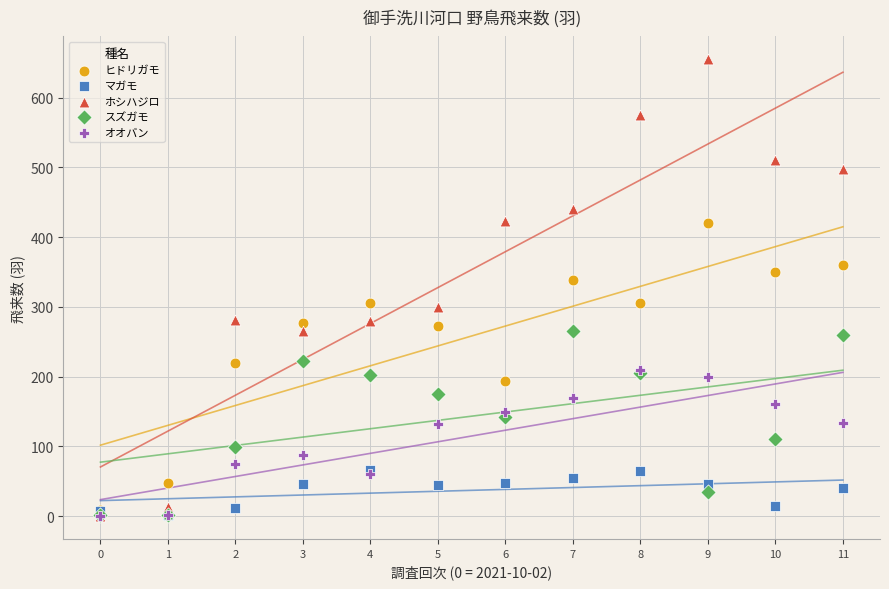

In the ホシハジロ series, what Y value is closest to 327?

300